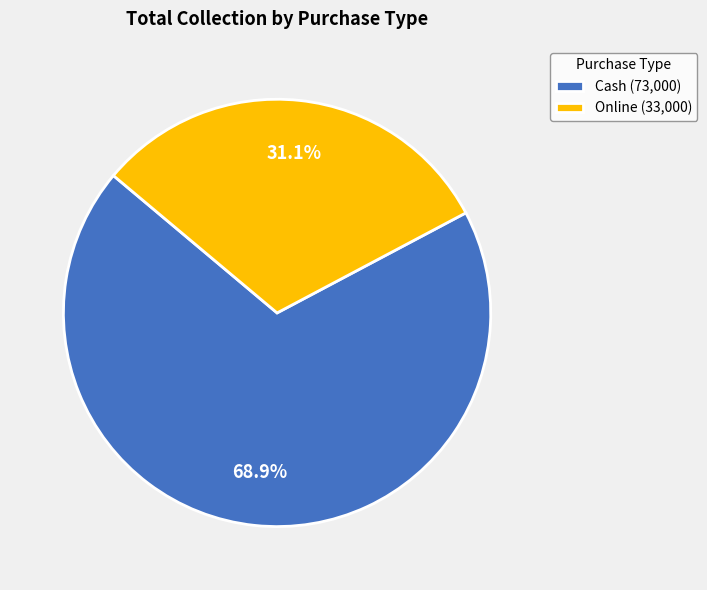

What is the total percentage of Cash (73,000) and Online (33,000)?

100.0%